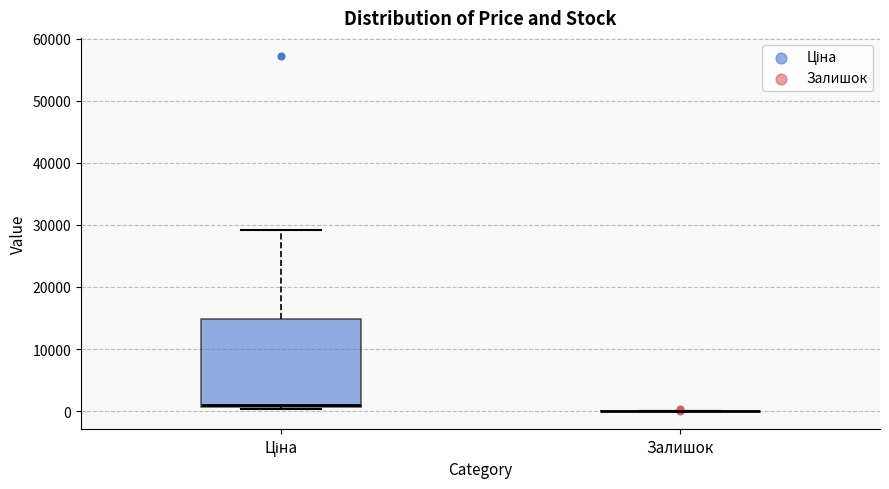

Reading left to right, transcribe this box plot: for each box, give where its median line is, the range the box spans, and where its two whiskers end, as read against the y-axis. The values are not printed on the chart, so give them approximately, as read against the axis.

Ціна: median 1000 (just above the box's lower edge), box 1000 to 15000, whiskers 0 to 29000
Залишок: box collapsed to a line at 0, whiskers 0 to 0